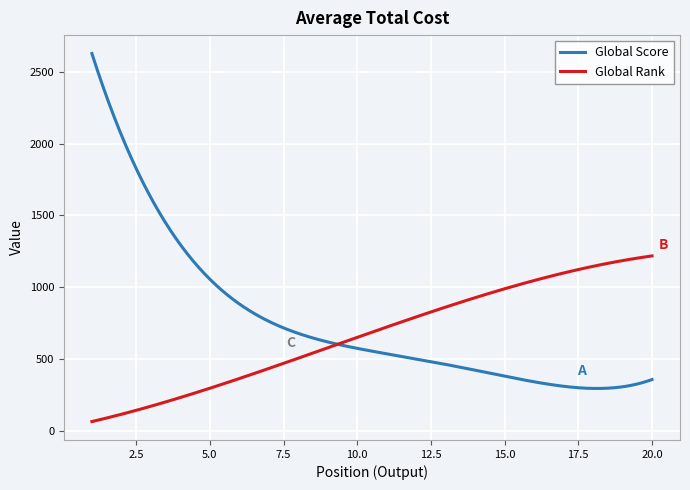

What is the difference between the maximum and minimum values in the Global Score series?

2330.3